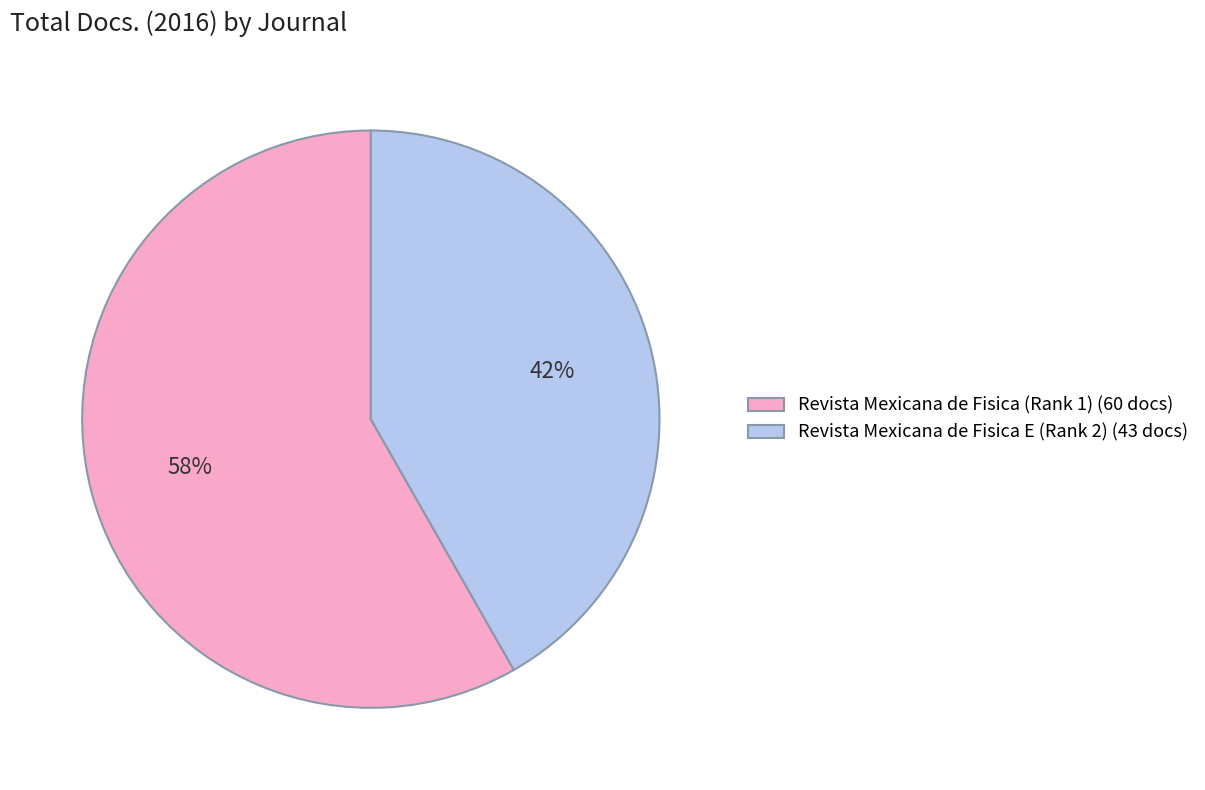

Approximately how many times larger is the value at Revista Mexicana de Fisica E (Rank 2) compared to Revista Mexicana de Fisica (Rank 1)?

0.7